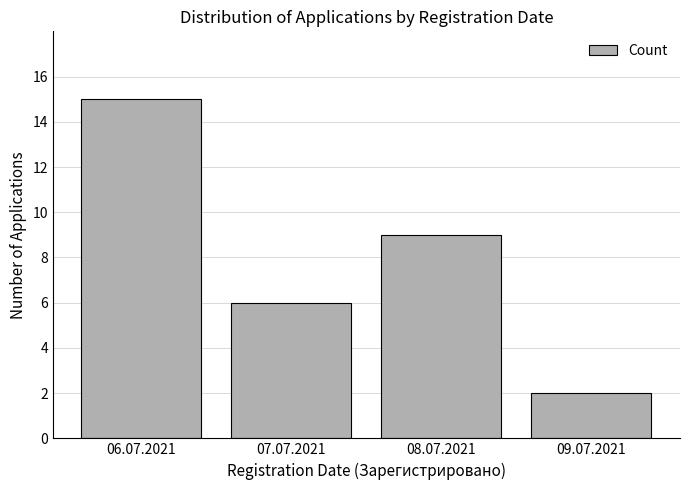

Reading left to right, what are all the values shown in this chart?

15	6	9	2